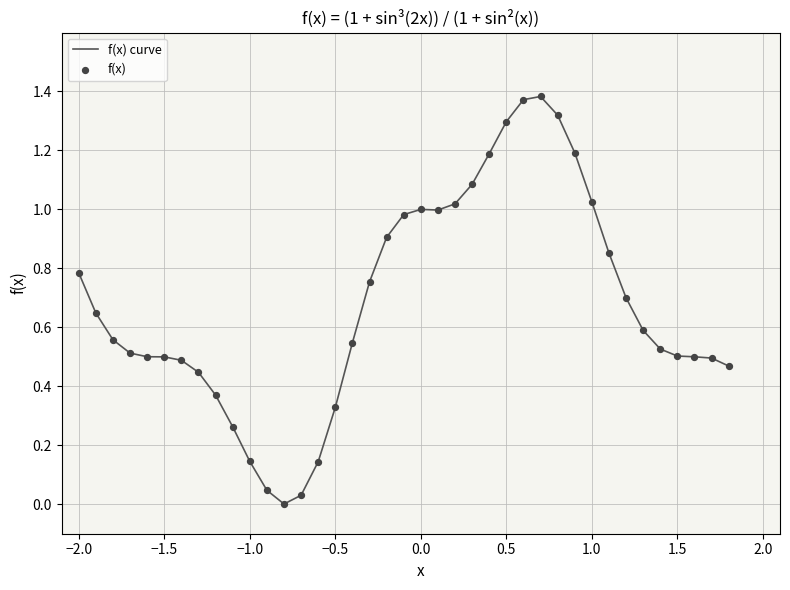

How many lines are shown in the chart?

1